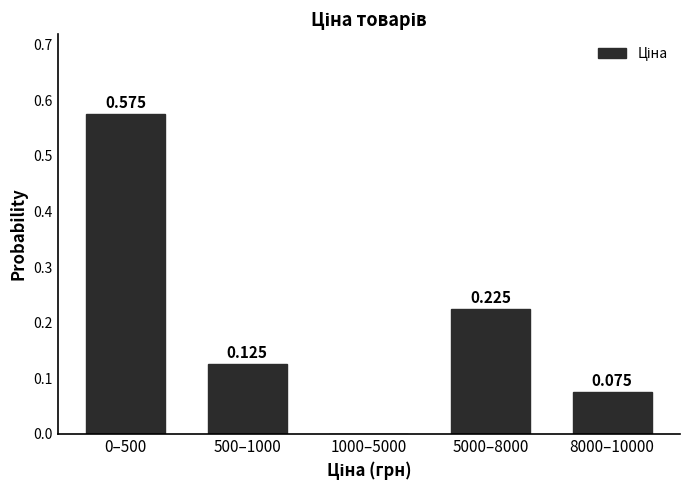

Are the bars horizontal?

No